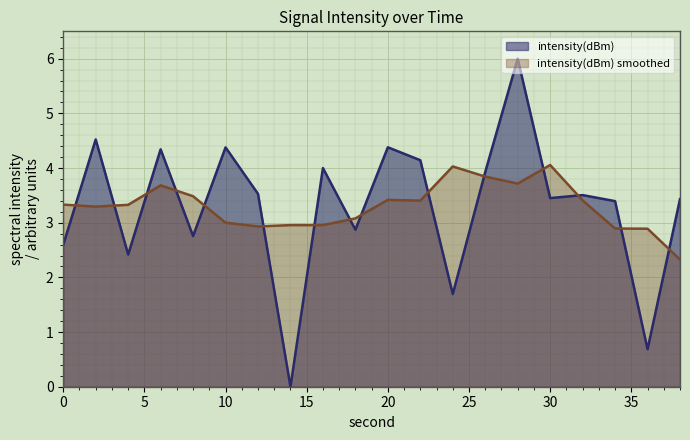

Reading left to right, list all the values displayed in this chart.

0=2.6	2=4.5	4=2.4	6=4.3	8=2.8	10=4.4	12=3.5	14=0.0	16=4.0	18=2.9	20=4.4	22=4.1	24=1.7	26=3.9	28=6.0	30=3.5	32=3.5	34=3.4	36=0.7	38=3.4